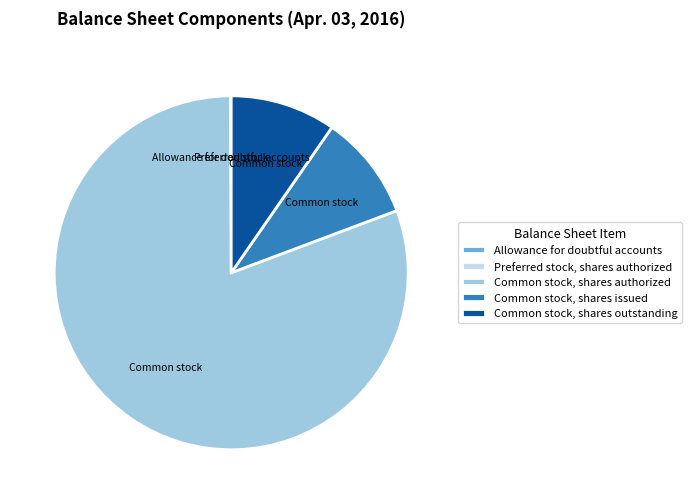

What is the majority slice?

Common stock, shares authorized